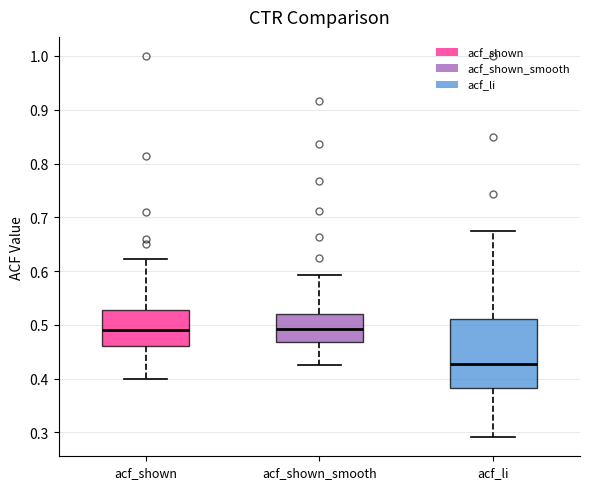

Reading left to right, transcribe this box plot: for each box, give where its median line is, the range the box spans, and where its two whiskers end, as read against the y-axis. The values are not printed on the chart, so give them approximately, as read against the axis.

acf_shown: median 0.49, box 0.46 to 0.53, whiskers 0.40 to 0.62
acf_shown_smooth: median 0.49, box 0.47 to 0.52, whiskers 0.43 to 0.59
acf_li: median 0.43, box 0.38 to 0.51, whiskers 0.29 to 0.68